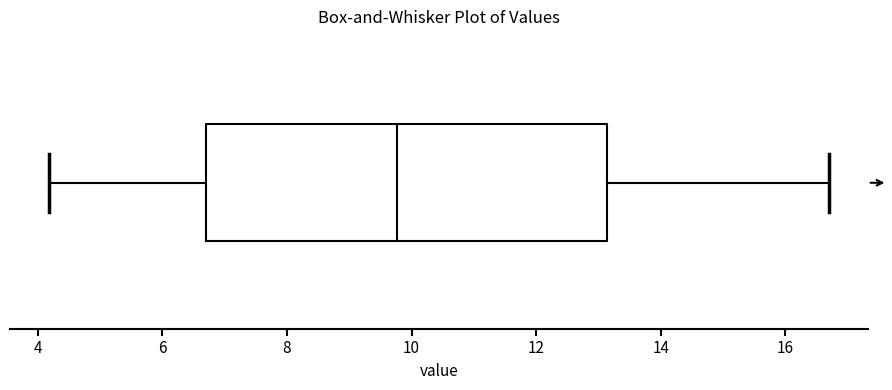

Where does the right whisker of the box end on the x-axis? The values are not printed on the chart, so give them approximately, as read against the axis.

16.8